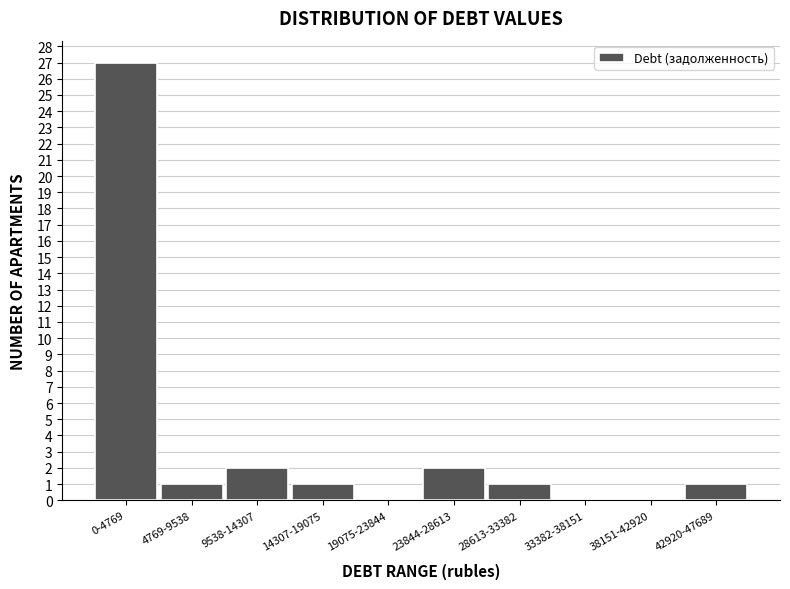

Reading right to left, what are all the values shown in this chart?

42920-47689=1	38151-42920=0	33382-38151=0	28613-33382=1	23844-28613=2	19075-23844=0	14307-19075=1	9538-14307=2	4769-9538=1	0-4769=27